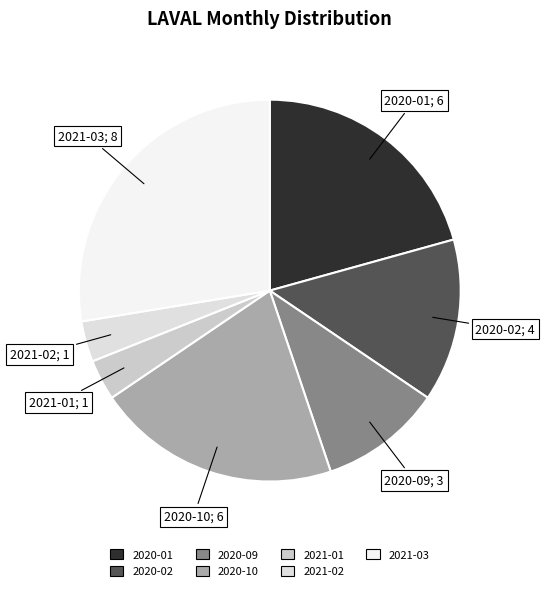

Is it true that 2021-01 is 12% of the pie?

False